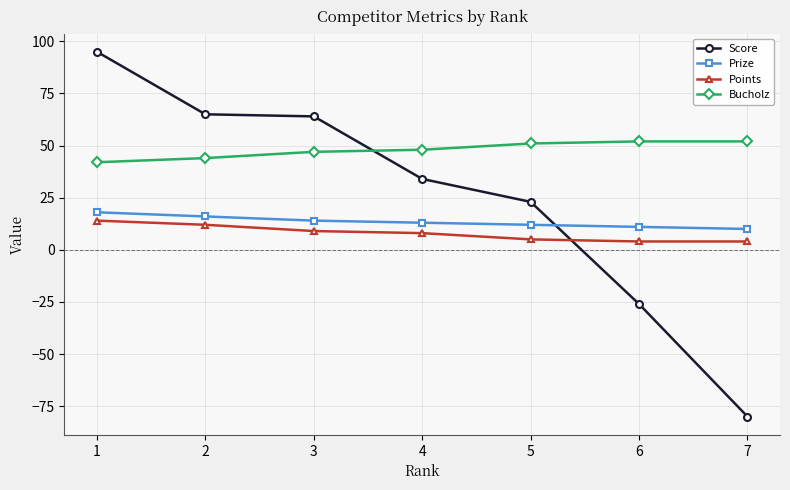

Rank the series at 3 from highest to lowest value.

Score, Bucholz, Prize, Points